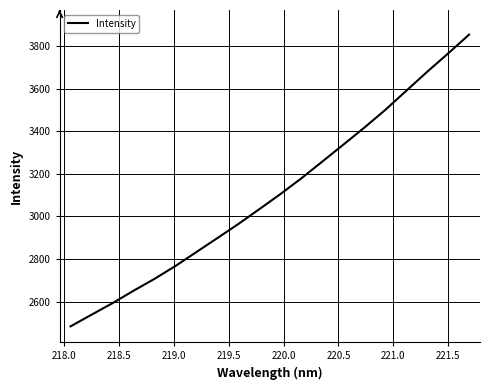

What is the smallest value displayed?

2484.8